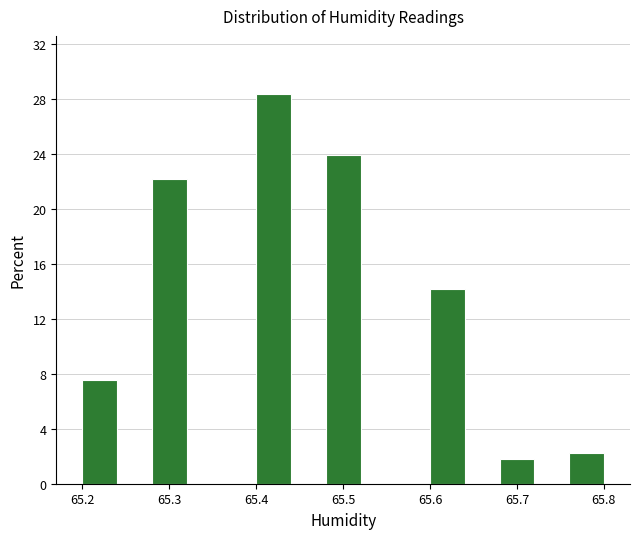

Reading left to right, list every bar in this chart as the range it spans on the x-axis followed by its height. The values are not printed on the chart, so give them approximately, as read against the axis.

65.20 to 65.24: 7.5
65.24 to 65.28: 0
65.28 to 65.32: 22.0
65.32 to 65.36: 0
65.36 to 65.40: 0
65.40 to 65.44: 28.5
65.44 to 65.48: 0
65.48 to 65.52: 24.0
65.52 to 65.56: 0
65.56 to 65.60: 0
65.60 to 65.64: 14.0
65.64 to 65.68: 0
65.68 to 65.72: 2.0
65.72 to 65.76: 0
65.76 to 65.80: 2.0